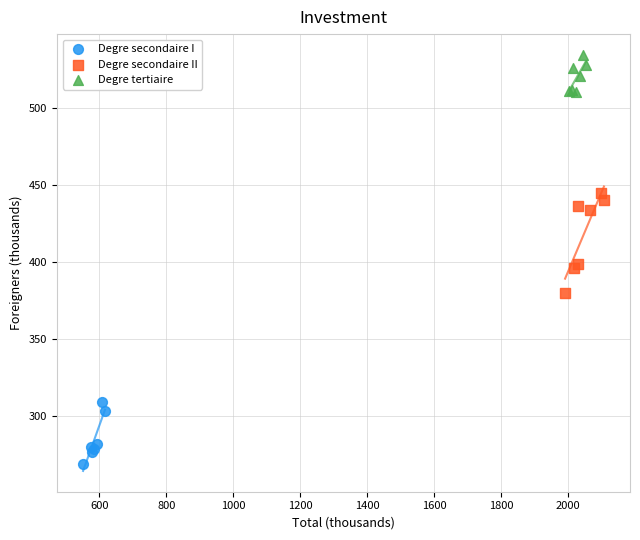

Which series contains the lowest Y value?

Degre secondaire I